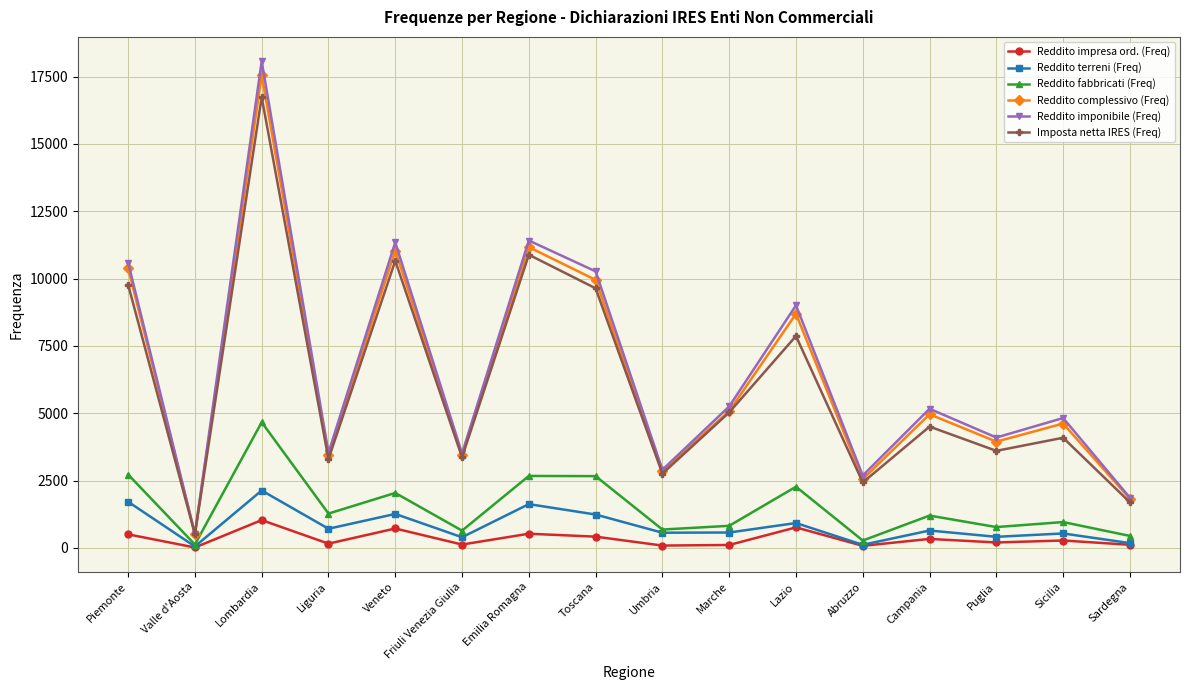

What is the label of the 3rd point from the left?

Lombardia